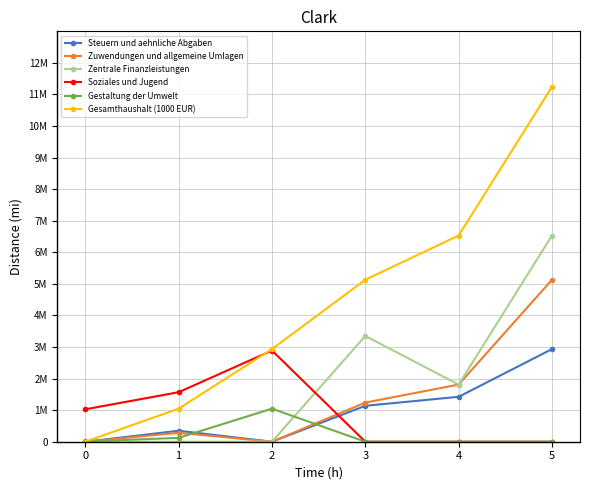

Which series has the widest spread of values?

Gesamthaushalt (1000 EUR)